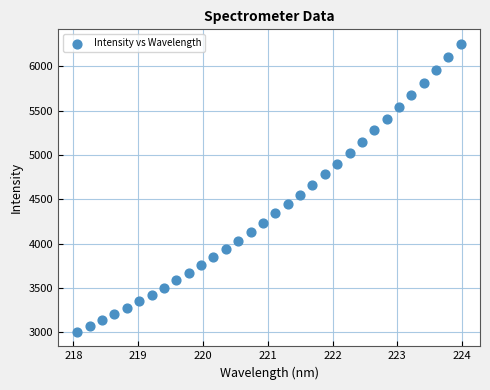

What is the range of X values (max minus min)?

5.9